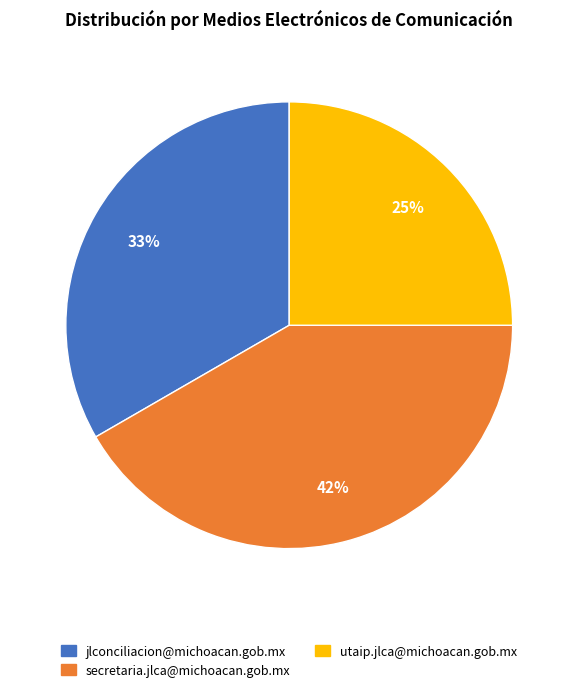

To the nearest percent, what is the difference between the largest and smallest slice percentages?

17%